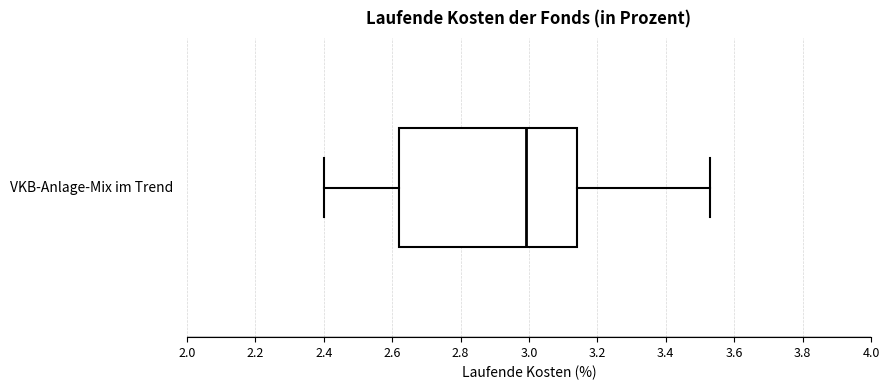

Where does the median line of the box sit on the x-axis? The values are not printed on the chart, so give them approximately, as read against the axis.

3.00